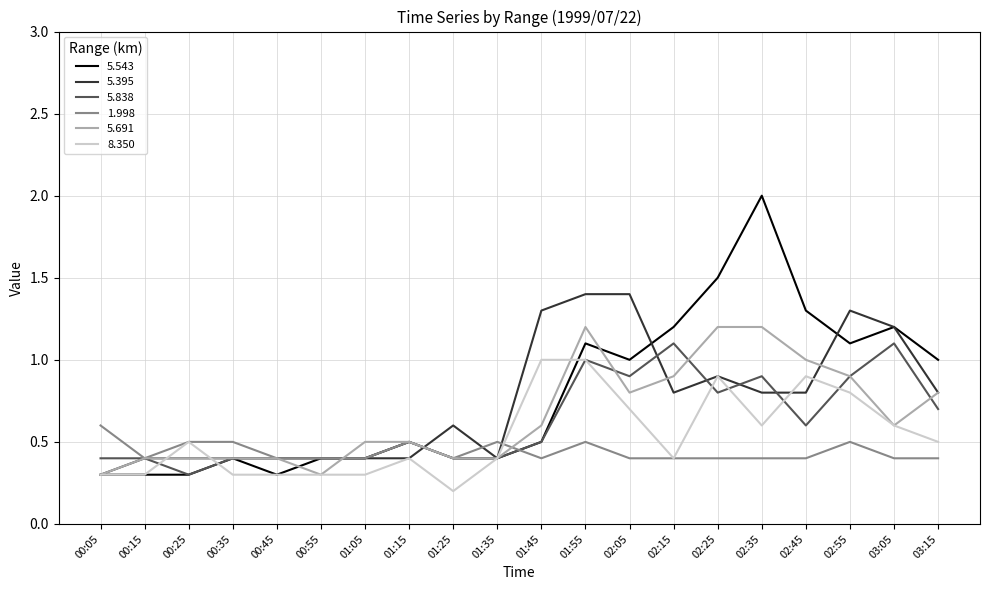

Read the 5.838 value at 00:35.

0.4